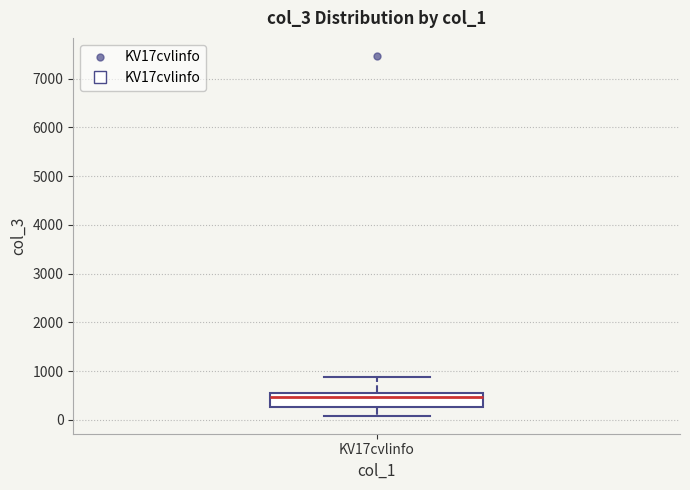

Read this box plot against the y-axis: the position of the median line, the range covered by the box, and the ends of both whiskers. The values are not printed on the chart, so give them approximately, as read against the axis.

median 500 (just below the box's upper edge), box 300 to 500, whiskers 100 to 900